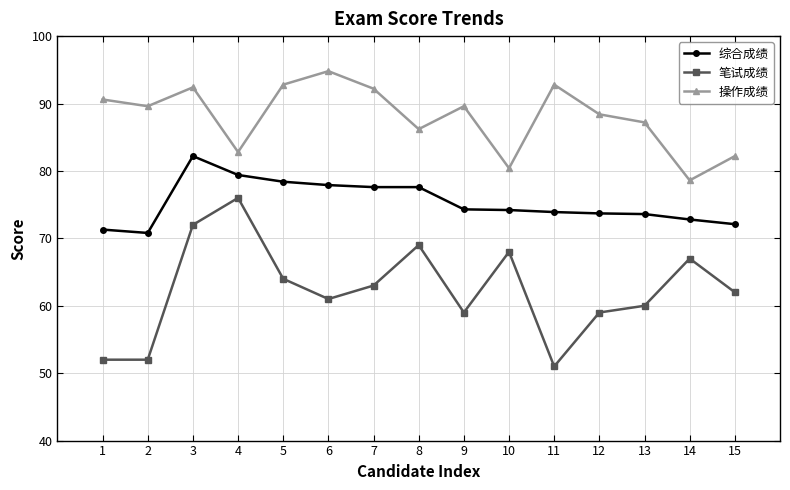

At which category does the chart reach its peak across all series?

6